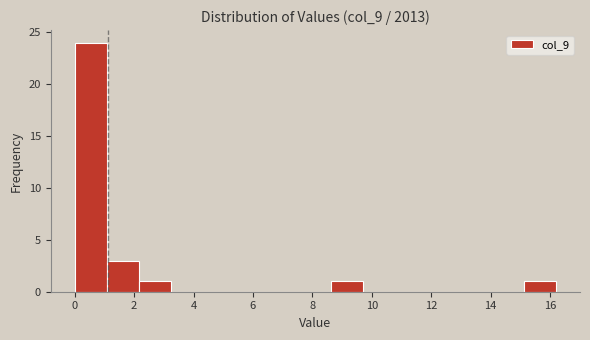

Reading left to right, transcribe this chart: for each bar, give the range it covers on the x-axis and its height. Neither the bar edges nor the heights are printed on the chart, so give them approximately, as read against the axes.

0.00 to 1.08: 24
1.08 to 2.16: 3
2.16 to 3.24: 1
3.24 to 4.32: 0
4.32 to 5.40: 0
5.40 to 6.48: 0
6.48 to 7.56: 0
7.56 to 8.64: 0
8.64 to 9.72: 1
9.72 to 10.80: 0
10.80 to 11.88: 0
11.88 to 12.96: 0
12.96 to 14.04: 0
14.04 to 15.12: 0
15.12 to 16.20: 1